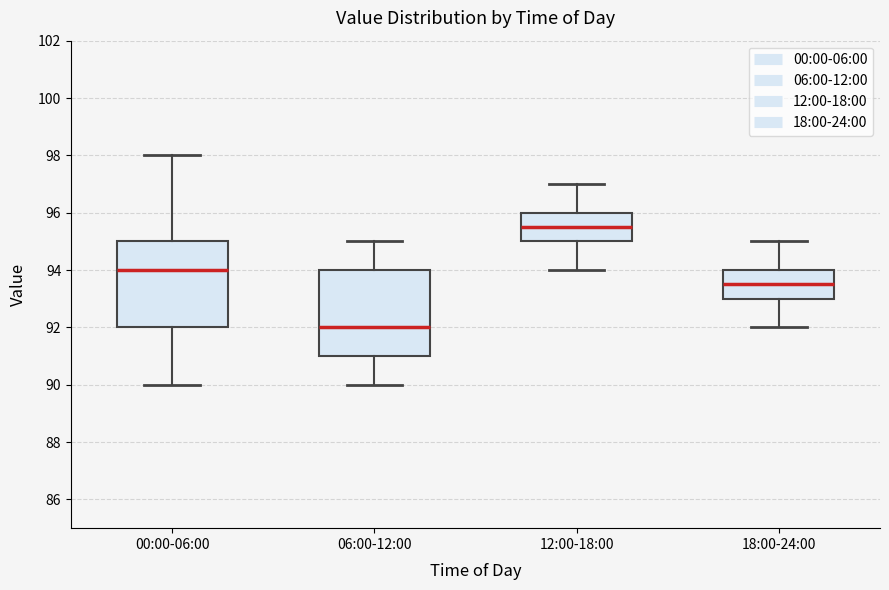

Reading left to right, transcribe this box plot: for each box, give where its median line is, the range the box spans, and where its two whiskers end, as read against the y-axis. The values are not printed on the chart, so give them approximately, as read against the axis.

00:00-06:00: median 94.0, box 92.0 to 95.0, whiskers 90.0 to 98.0
06:00-12:00: median 92.0, box 91.0 to 94.0, whiskers 90.0 to 95.0
12:00-18:00: median 95.6, box 95.0 to 96.0, whiskers 94.0 to 97.0
18:00-24:00: median 93.6, box 93.0 to 94.0, whiskers 92.0 to 95.0